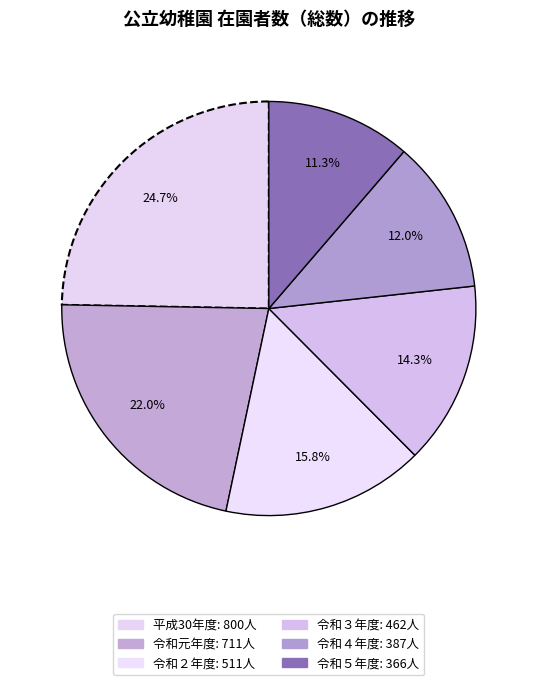

Count the number of slices in the pie.

6